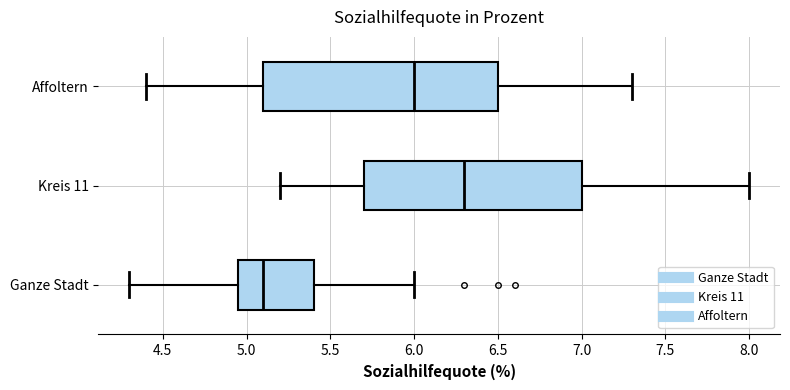

Reading bottom to top, read every box against the x-axis: the position of its median line, the range the box covers, and the ends of its whiskers. The values are not printed on the chart, so give them approximately, as read against the axis.

Ganze Stadt: median 5.10, box 4.95 to 5.40, whiskers 4.30 to 6.00
Kreis 11: median 6.30, box 5.70 to 7.00, whiskers 5.20 to 8.00
Affoltern: median 6.00, box 5.10 to 6.50, whiskers 4.40 to 7.30